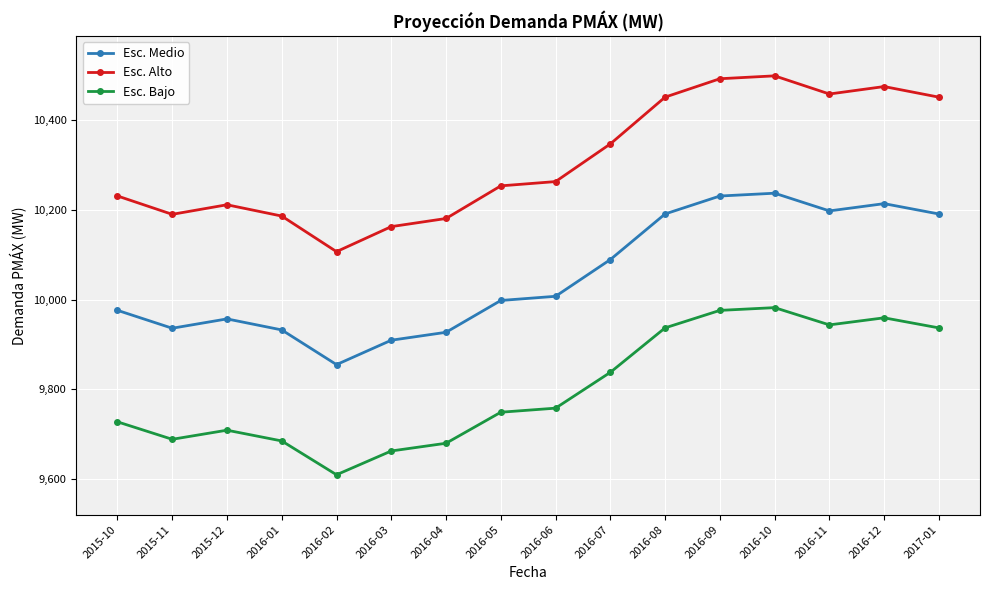

What is the label of the 1st point from the right?

2017-01